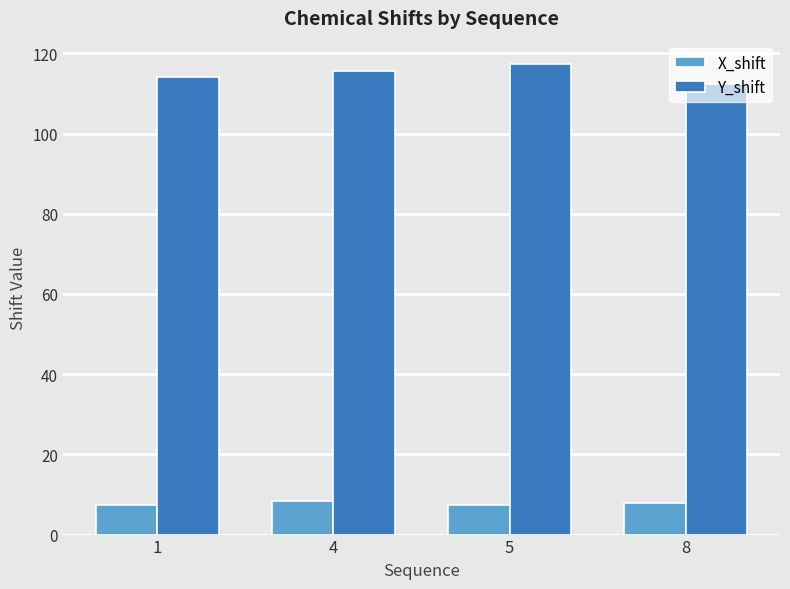

The Y_shift series shows 114.1 at 1. True or false?

True